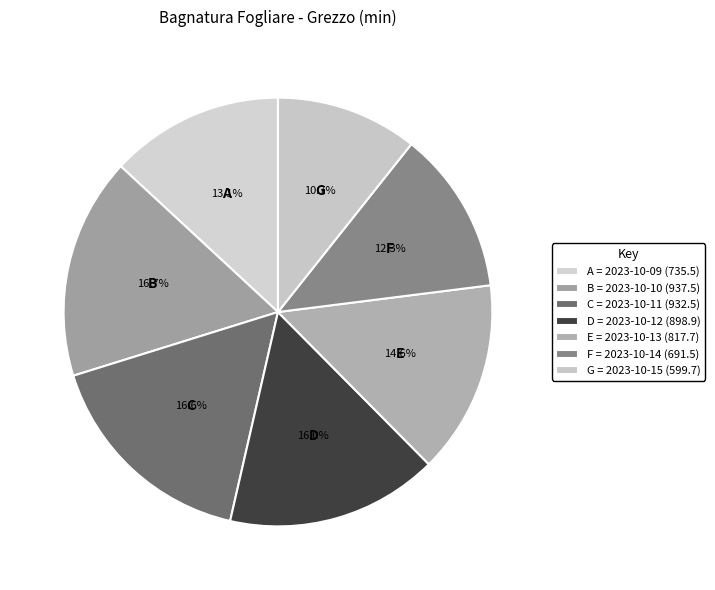

How many segments does this pie chart have?

7